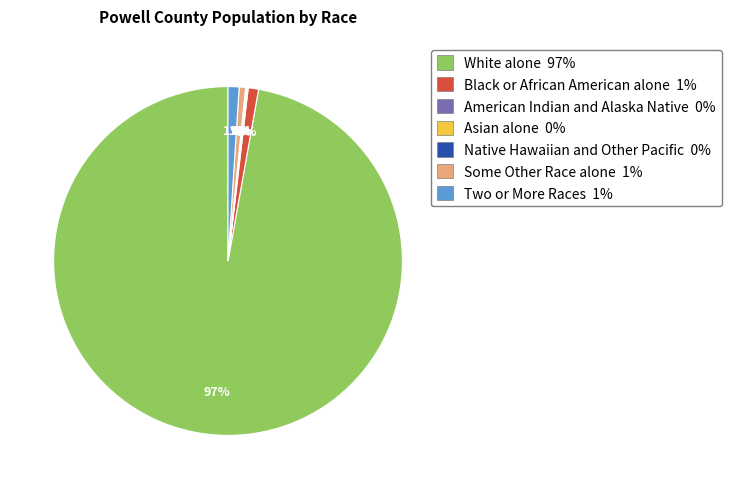

Do Two or More Races 1% and Black or African American alone 1% together represent more than half of the pie?

No